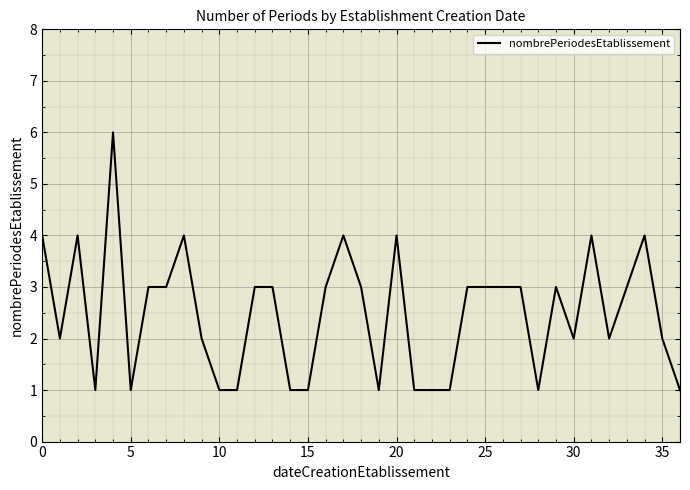

What is the difference between the maximum and minimum values?

5